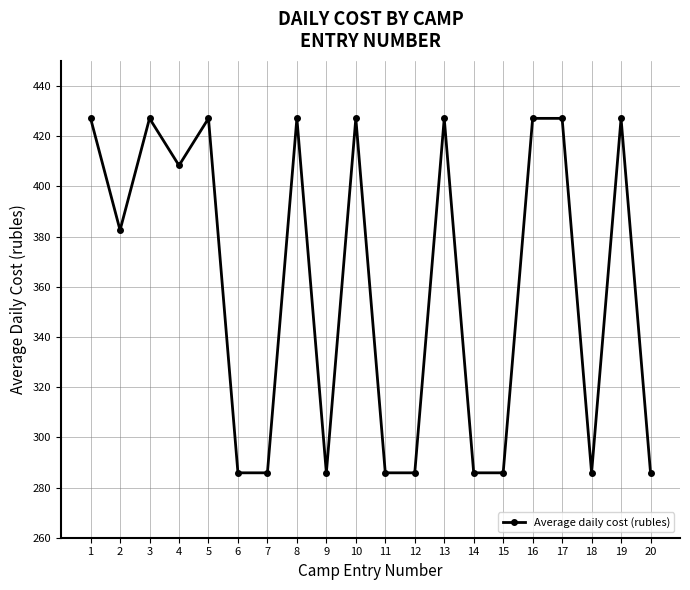

Where is the first local minimum?

2